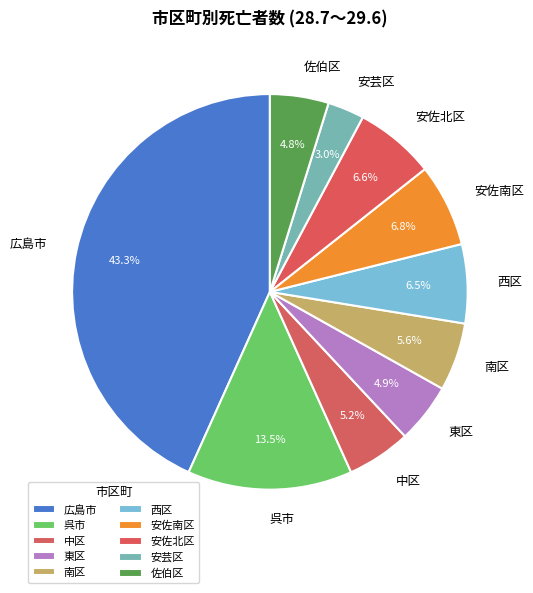

Which has a higher value, 南区 or 呉市?

呉市